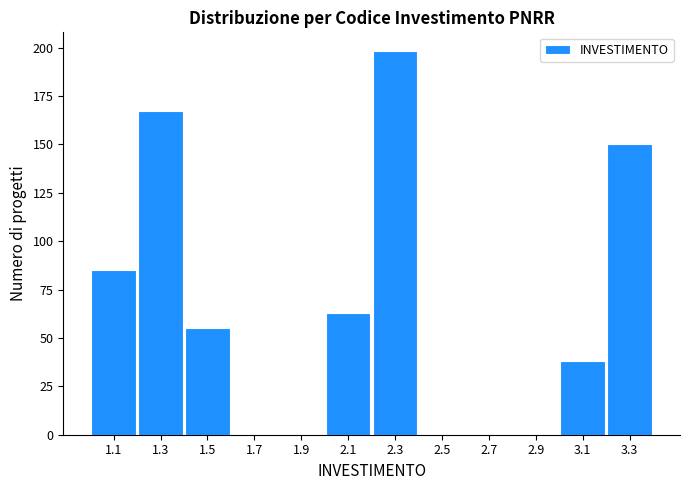

What is the height of the bar covering 1.0 to 1.2 on the x-axis? The values are not printed on the chart, so give them approximately, as read against the axis.

85